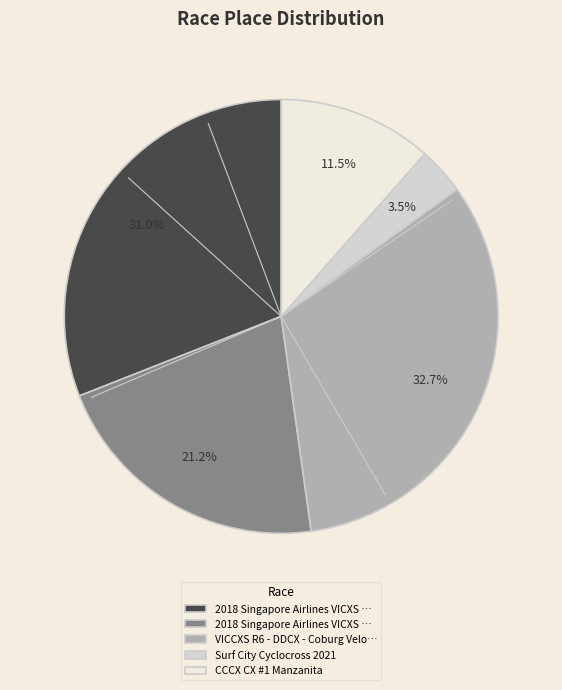

Count the number of slices in the pie.

5